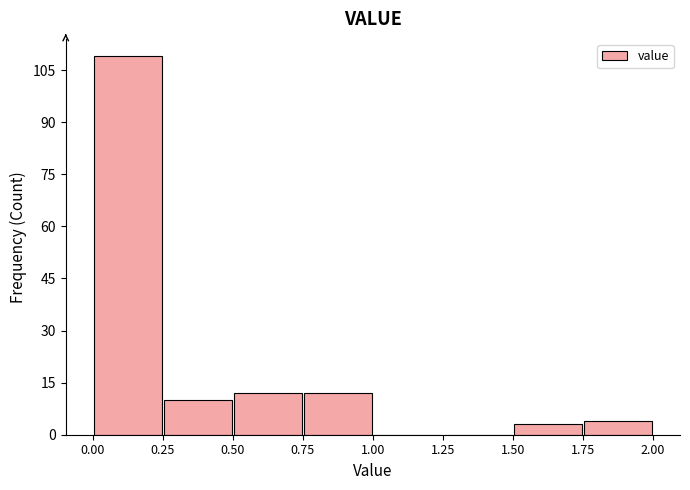

What is the height of the bar covering 1.75 to 2.00 on the x-axis? The values are not printed on the chart, so give them approximately, as read against the axis.

4